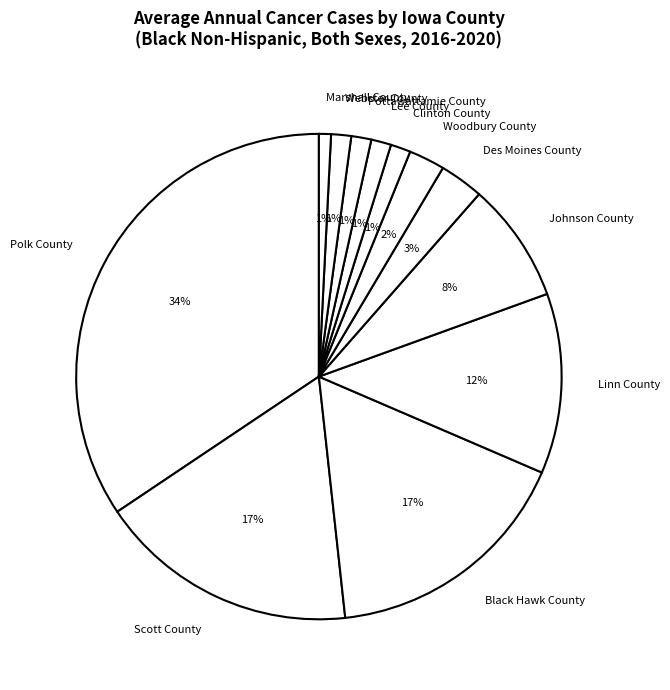

Which slice is the largest?

Polk County